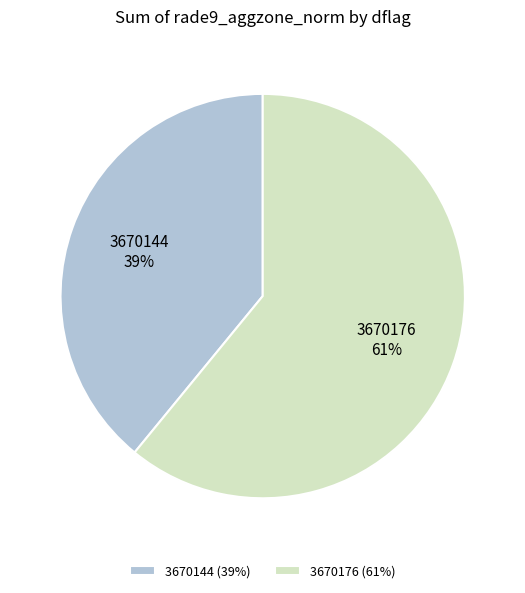

Is there a majority slice in this chart?

Yes